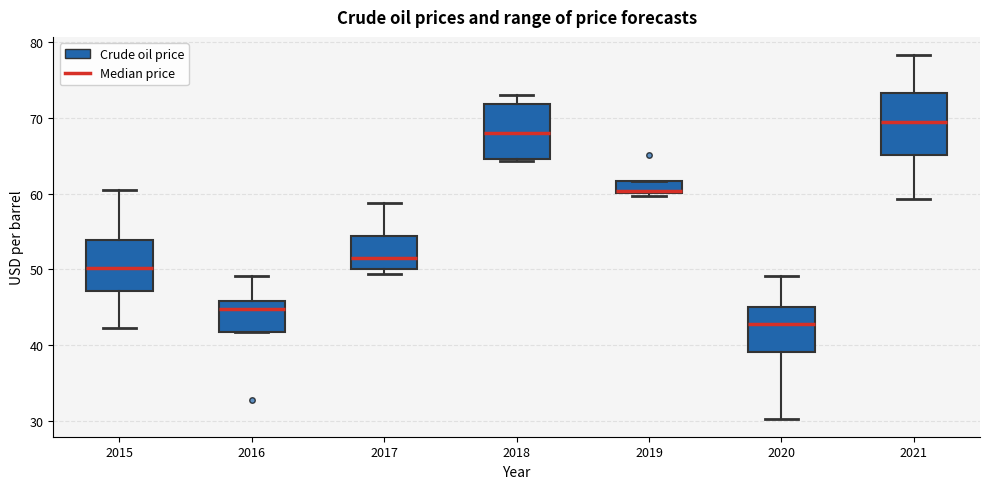

Which box's median line is the highest?

2021